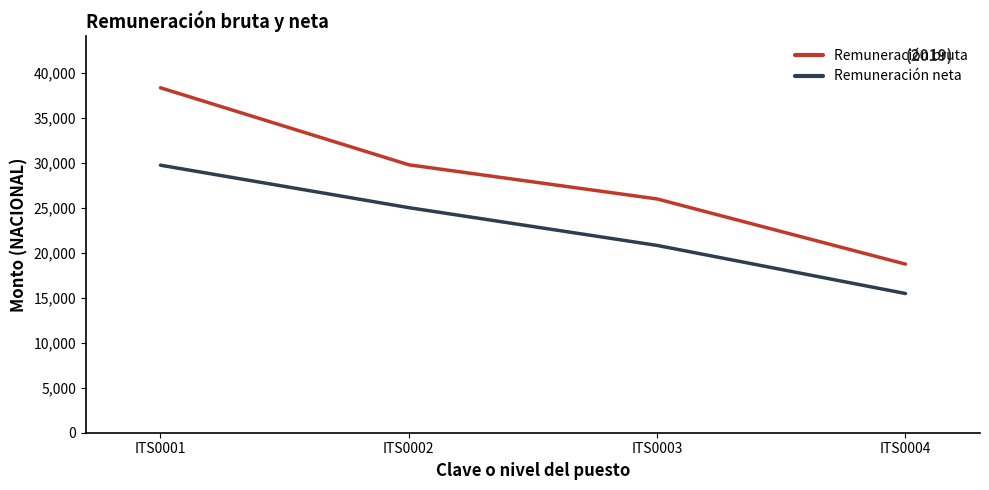

Which series has the widest spread of values?

Remuneración bruta